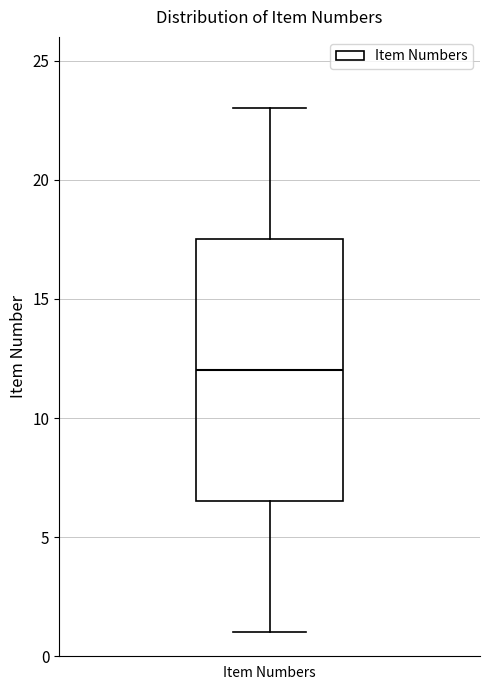

Read this box plot against the y-axis: the position of the median line, the range covered by the box, and the ends of both whiskers. The values are not printed on the chart, so give them approximately, as read against the axis.

median 12.0, box 6.5 to 17.5, whiskers 1.0 to 23.0